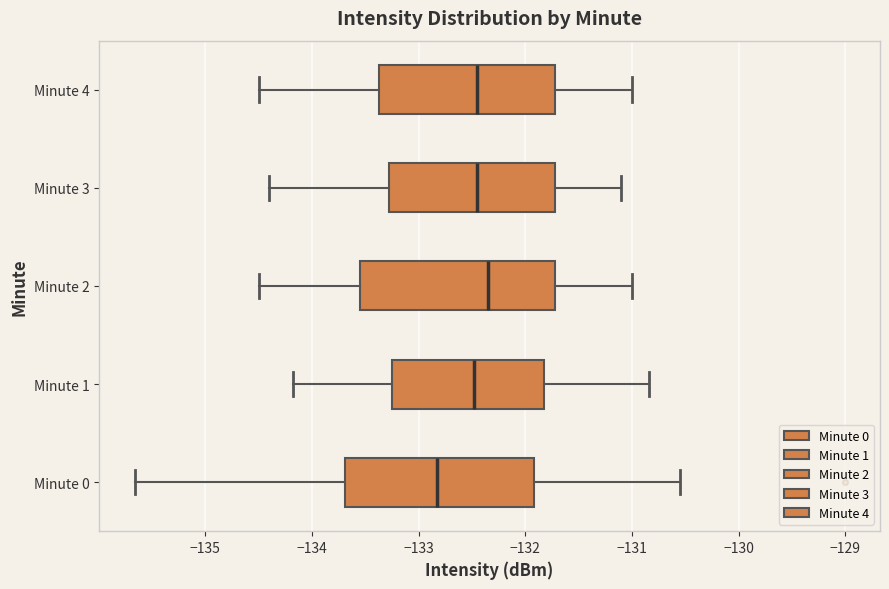

Reading bottom to top, read every box against the x-axis: the position of its median line, the range the box covers, and the ends of its whiskers. The values are not printed on the chart, so give them approximately, as read against the axis.

Minute 0: median -132.8, box -133.7 to -131.9, whiskers -135.7 to -130.5
Minute 1: median -132.5, box -133.2 to -131.8, whiskers -134.2 to -130.8
Minute 2: median -132.3, box -133.5 to -131.7, whiskers -134.5 to -131.0
Minute 3: median -132.4, box -133.3 to -131.7, whiskers -134.4 to -131.1
Minute 4: median -132.4, box -133.4 to -131.7, whiskers -134.5 to -131.0